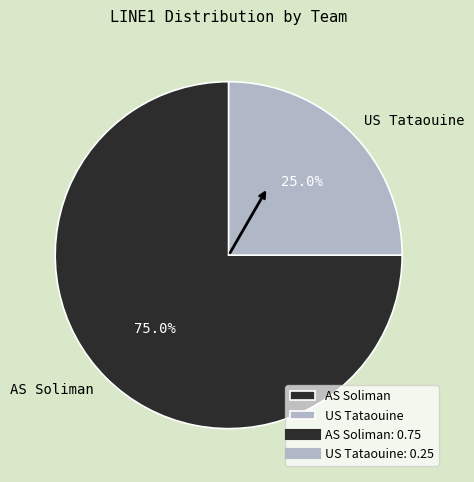

Between US Tataouine and AS Soliman, which is larger?

AS Soliman